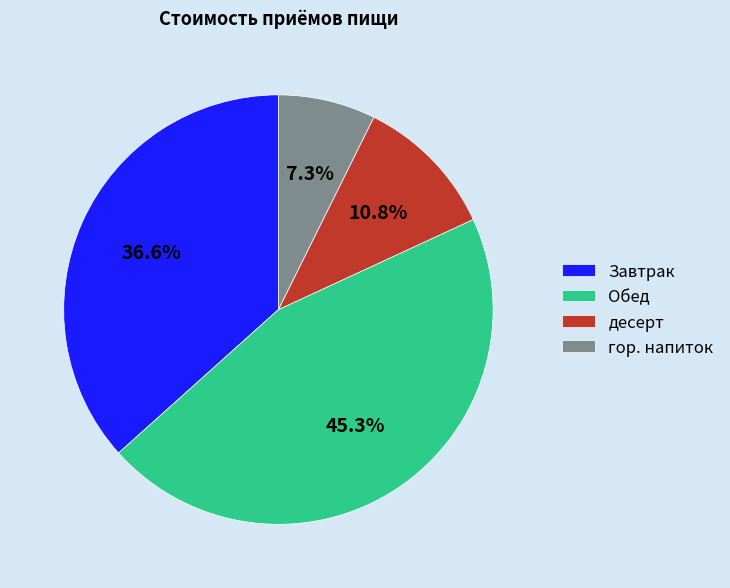

Combined, do десерт and Завтрак account for over 50%?

No